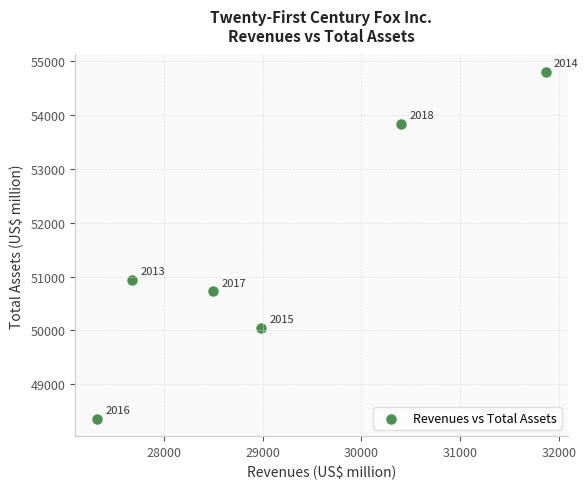

What Y value in the scatter plot is closest to 51579?

50944